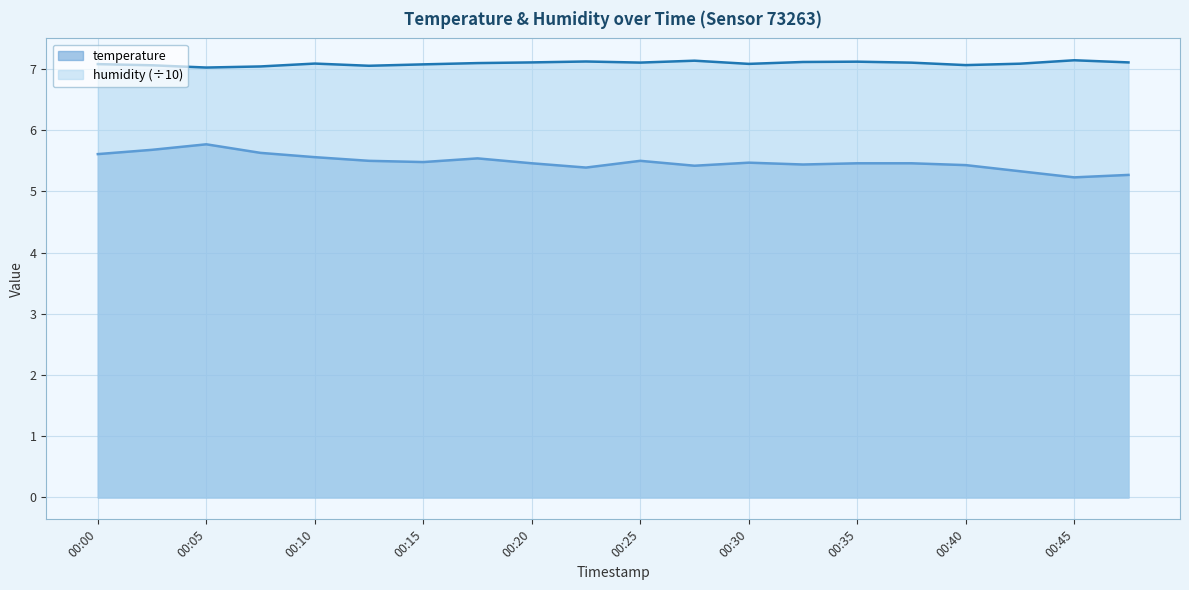

At which category does humidity reach its first local valley?

00:05